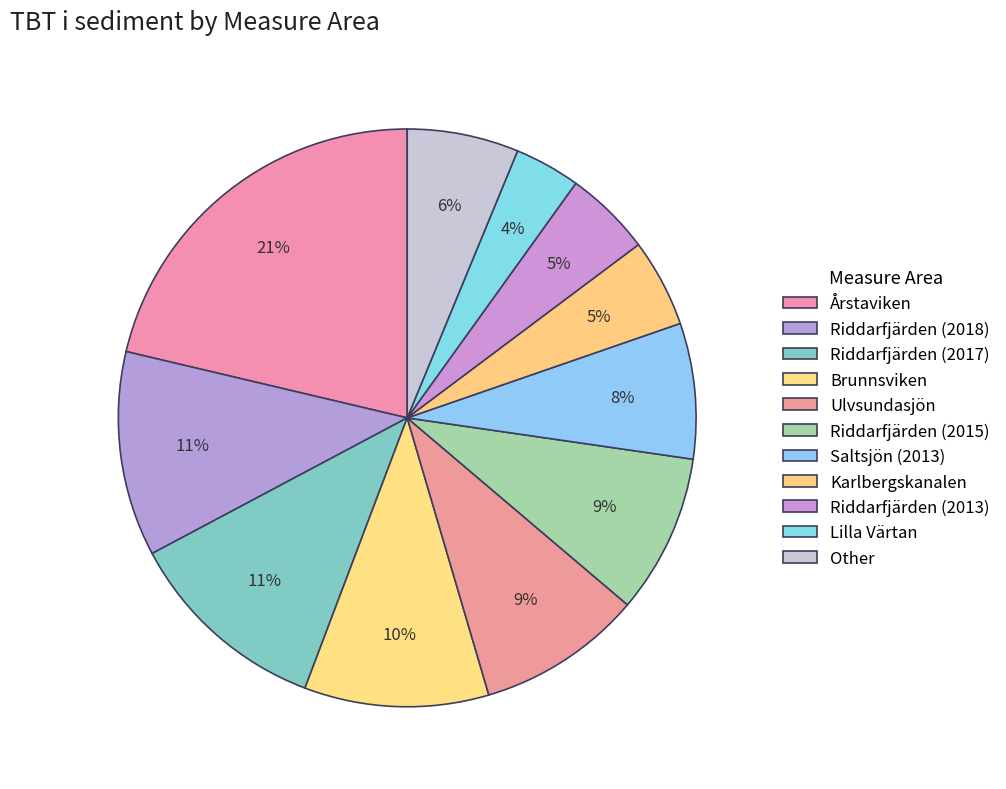

How many segments does this pie chart have?

11